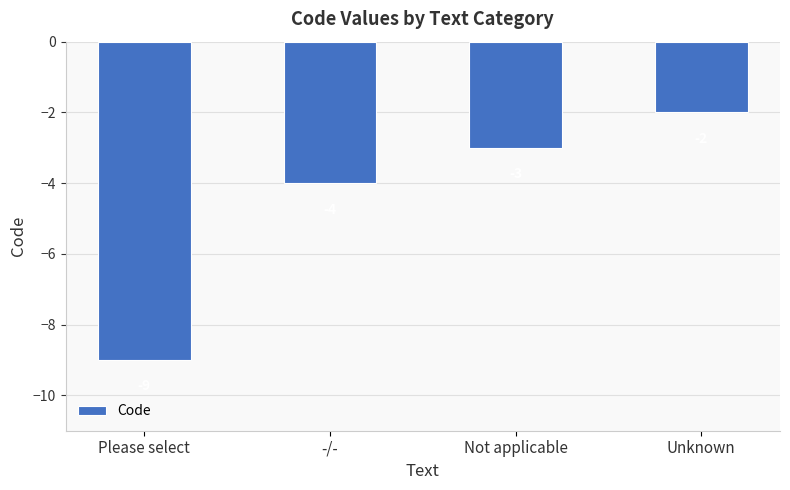

Count the values in the range -4 to -2.

3